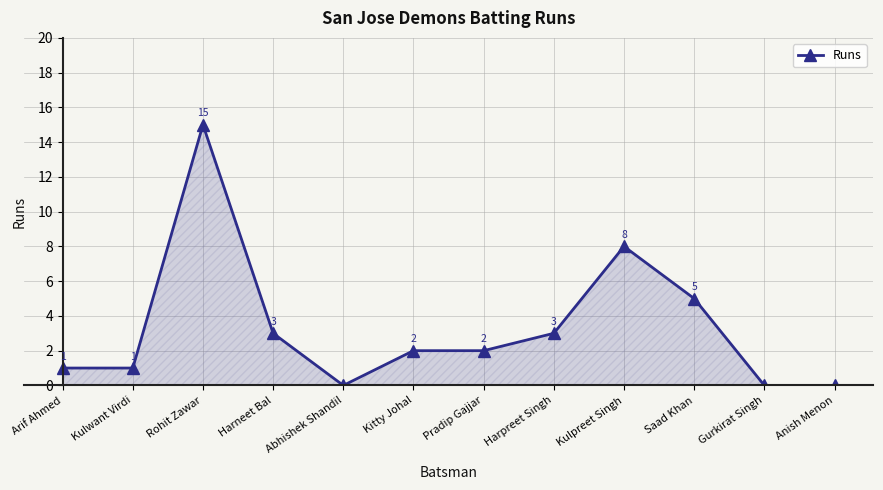

How many data points are less than 2?

5